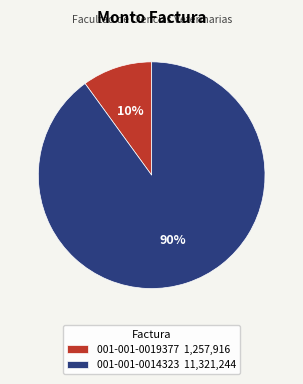

Approximately how many times larger is the value at 001-001-0014323 11,321,244 compared to 001-001-0019377 1,257,916?

9.0